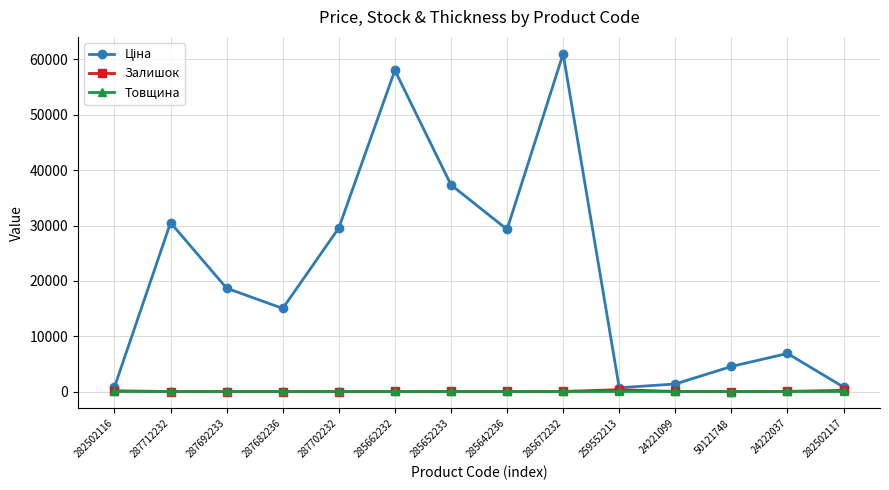

True or false: Товщина has a value of 12.0 at 287702232.

True